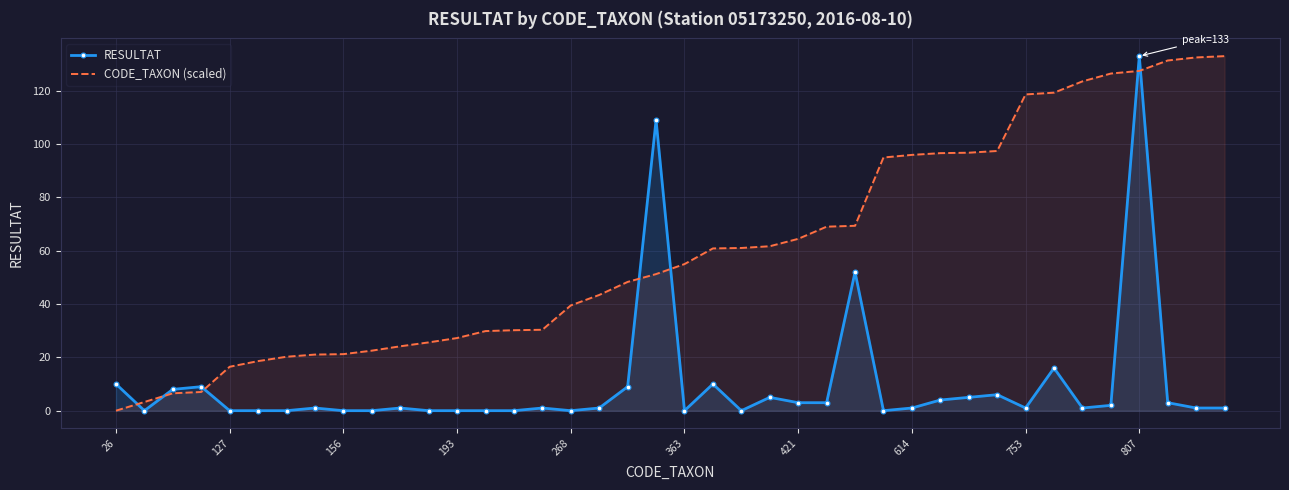

Where is CODE_TAXON (scaled) nearest to the value 66?

421